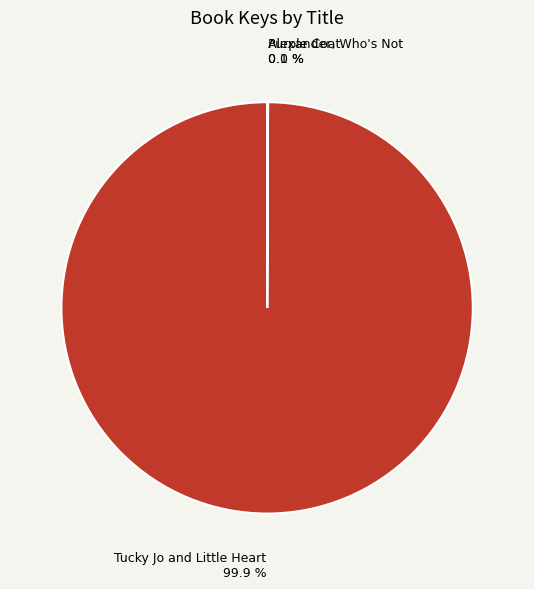

Is there a majority slice in this chart?

Yes